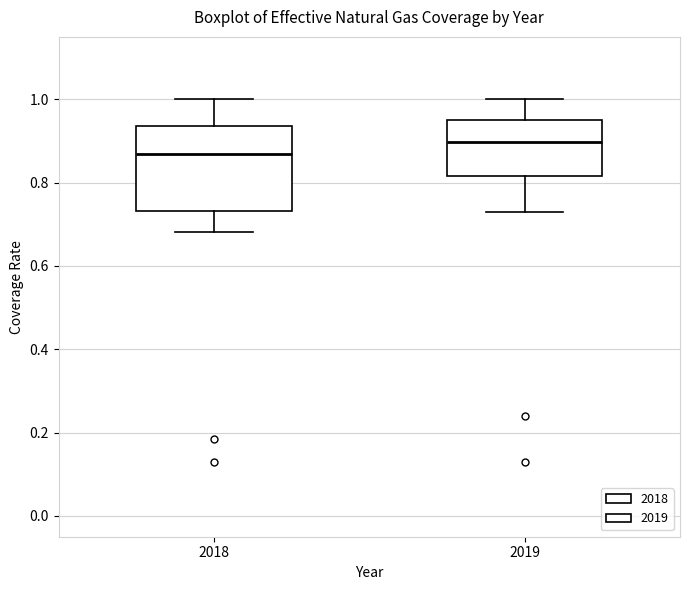

Where does the lower whisker of the box at x = 2019 end on the y-axis? The values are not printed on the chart, so give them approximately, as read against the axis.

0.74